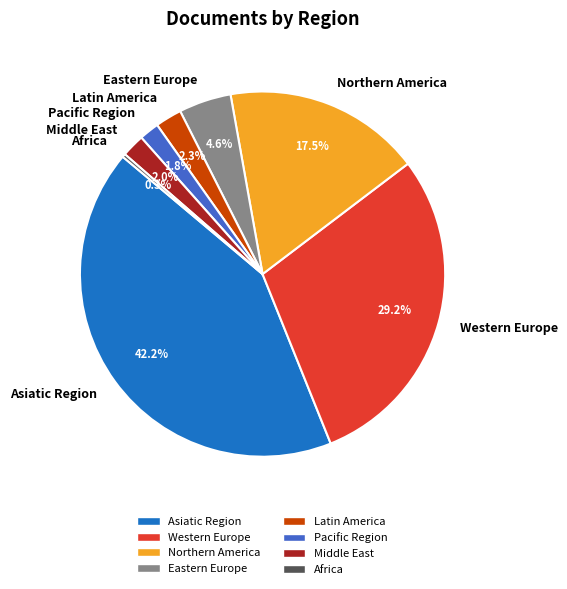

To the nearest percent, what portion does Western Europe represent?

29%